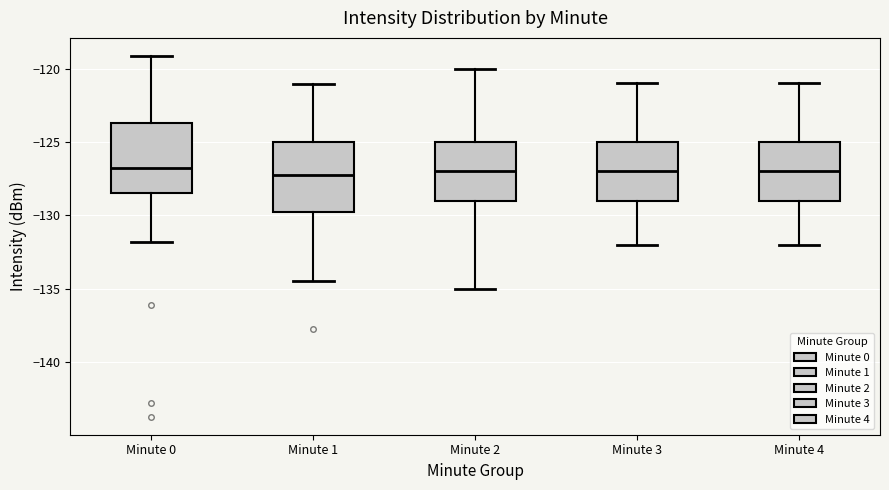

Where does the median line of the box for Minute 4 sit on the y-axis? The values are not printed on the chart, so give them approximately, as read against the axis.

-127.0